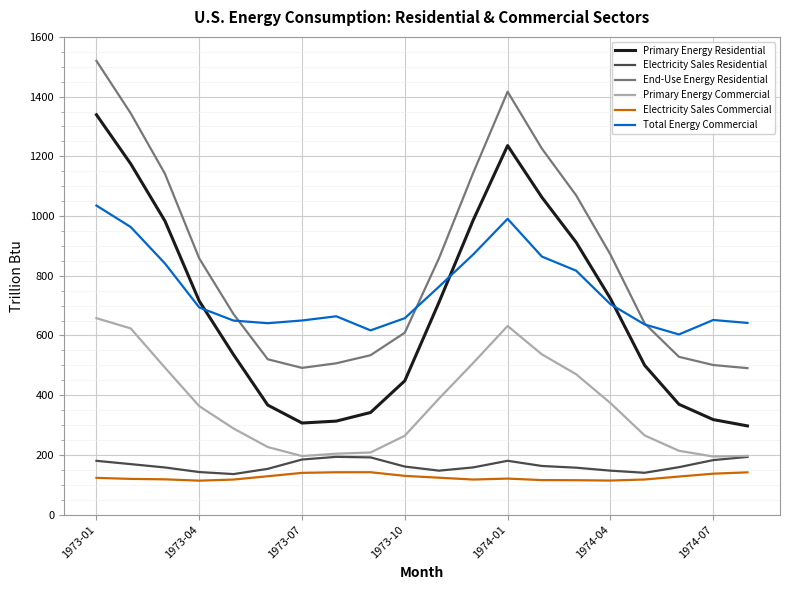

Which series has the largest total across all categories?

End-Use Energy Residential